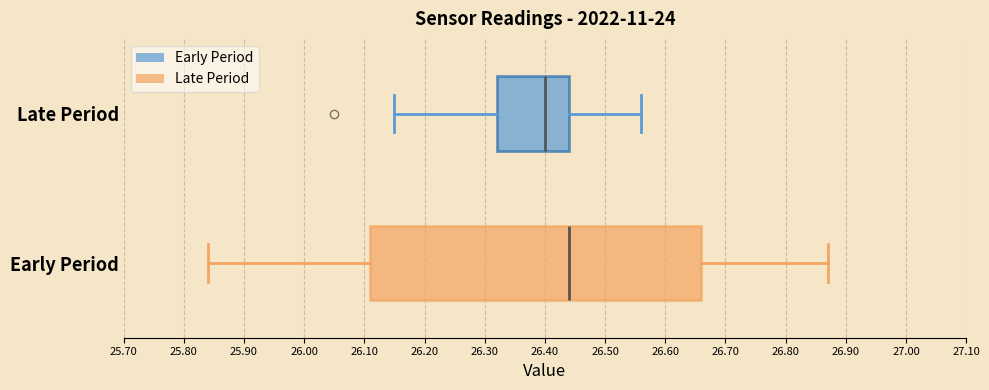

Reading bottom to top, read every box against the x-axis: the position of its median line, the range the box covers, and the ends of its whiskers. The values are not printed on the chart, so give them approximately, as read against the axis.

Early Period: median 26.44, box 26.11 to 26.66, whiskers 25.84 to 26.87
Late Period: median 26.40, box 26.32 to 26.44, whiskers 26.15 to 26.56